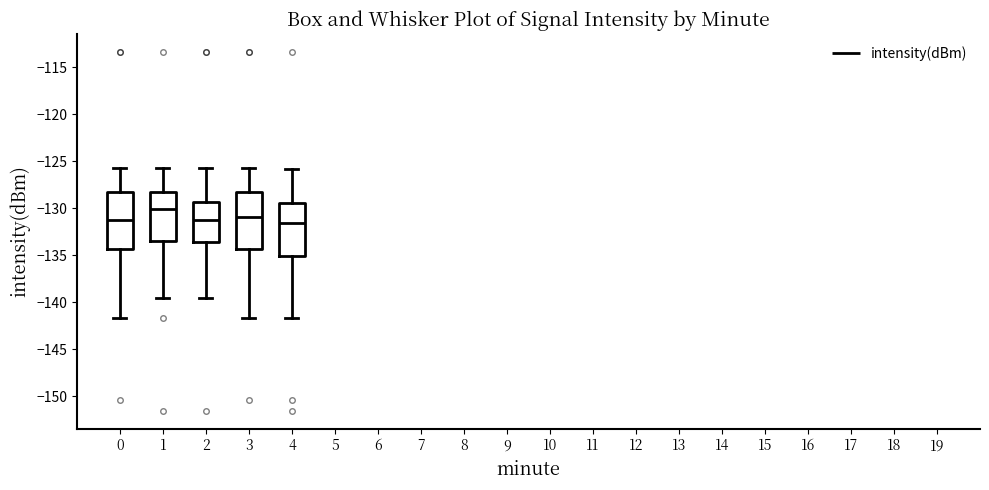

Reading left to right, read every box against the y-axis: the position of its median line, the range the box covers, and the ends of its whiskers. The values are not printed on the chart, so give them approximately, as read against the axis.

0: median -131.0, box -134.5 to -128.5, whiskers -141.5 to -125.5
1: median -130.0, box -133.5 to -128.5, whiskers -139.5 to -125.5
2: median -131.0, box -133.5 to -129.5, whiskers -139.5 to -125.5
3: median -131.0, box -134.5 to -128.5, whiskers -141.5 to -125.5
4: median -131.5, box -135.0 to -129.5, whiskers -141.5 to -126.0